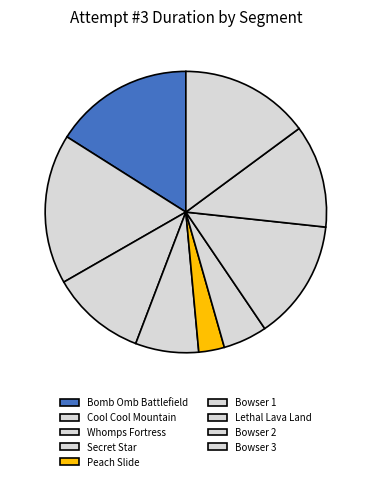

Count the number of slices in the pie.

9